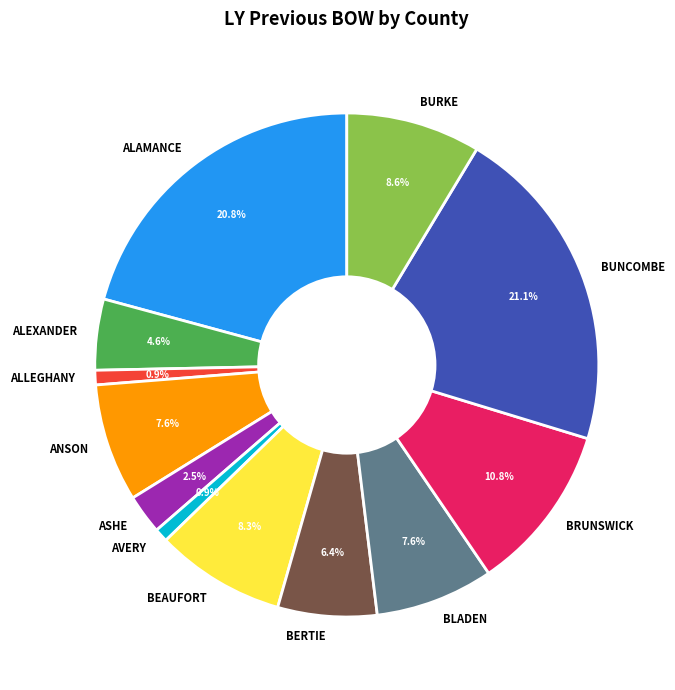

The AVERY slice represents 14% of the pie. True or false?

False